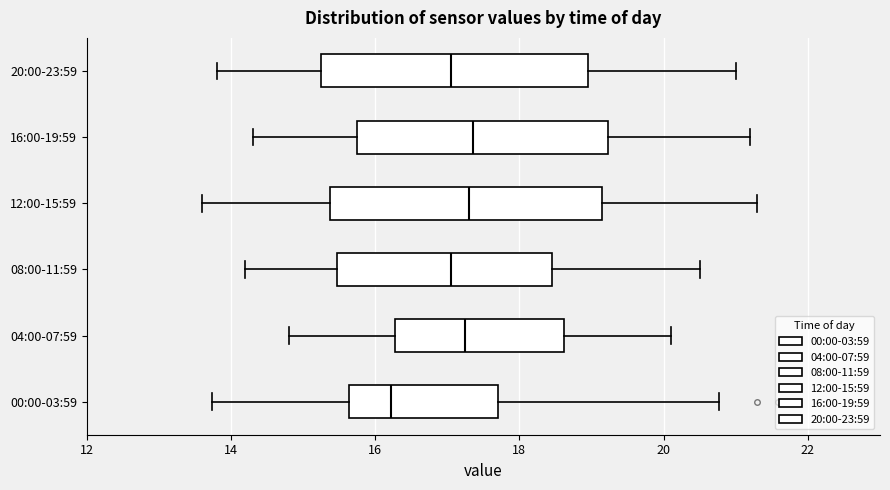

Reading bottom to top, transcribe this box plot: for each box, give where its median line is, the range the box spans, and where its two whiskers end, as read against the x-axis. The values are not printed on the chart, so give them approximately, as read against the axis.

00:00-03:59: median 16.2, box 15.6 to 17.6, whiskers 13.8 to 20.8
04:00-07:59: median 17.2, box 16.2 to 18.6, whiskers 14.8 to 20.2
08:00-11:59: median 17.0, box 15.4 to 18.4, whiskers 14.2 to 20.6
12:00-15:59: median 17.4, box 15.4 to 19.2, whiskers 13.6 to 21.4
16:00-19:59: median 17.4, box 15.8 to 19.2, whiskers 14.4 to 21.2
20:00-23:59: median 17.0, box 15.2 to 19.0, whiskers 13.8 to 21.0